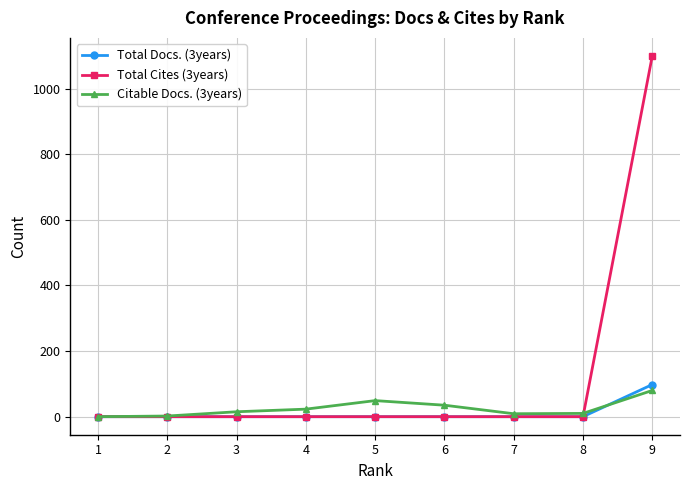

Which series has the largest total across all categories?

Total Cites (3years)